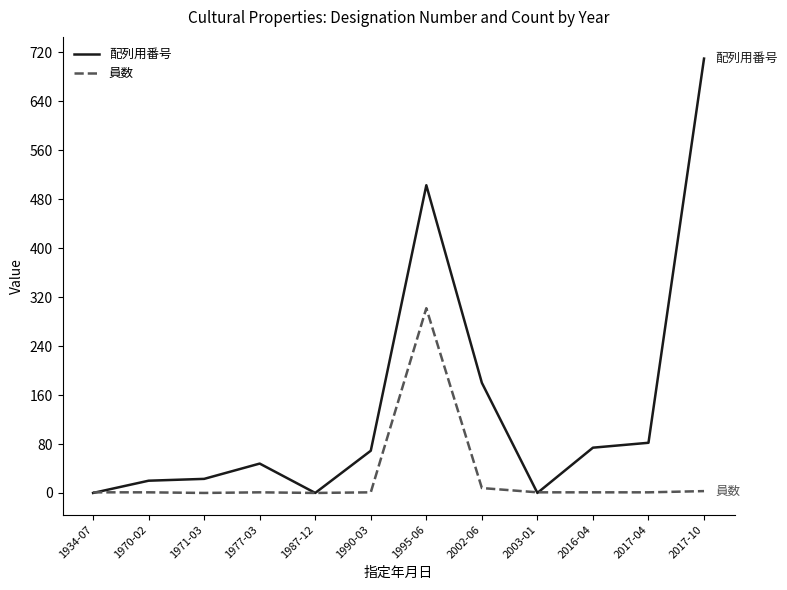

List the series in order of their peak value, highest first.

配列用番号, 員数